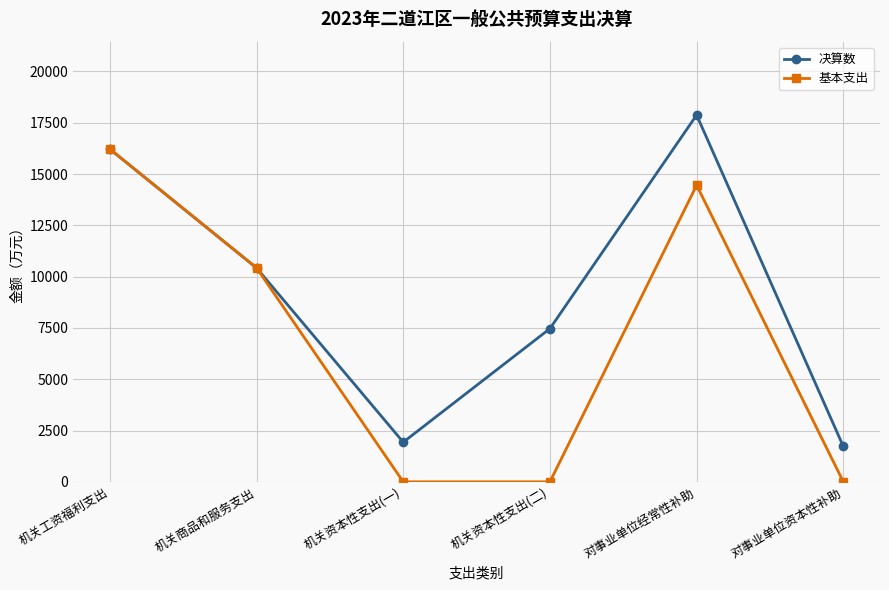

List the series in order of their peak value, lowest first.

基本支出, 决算数